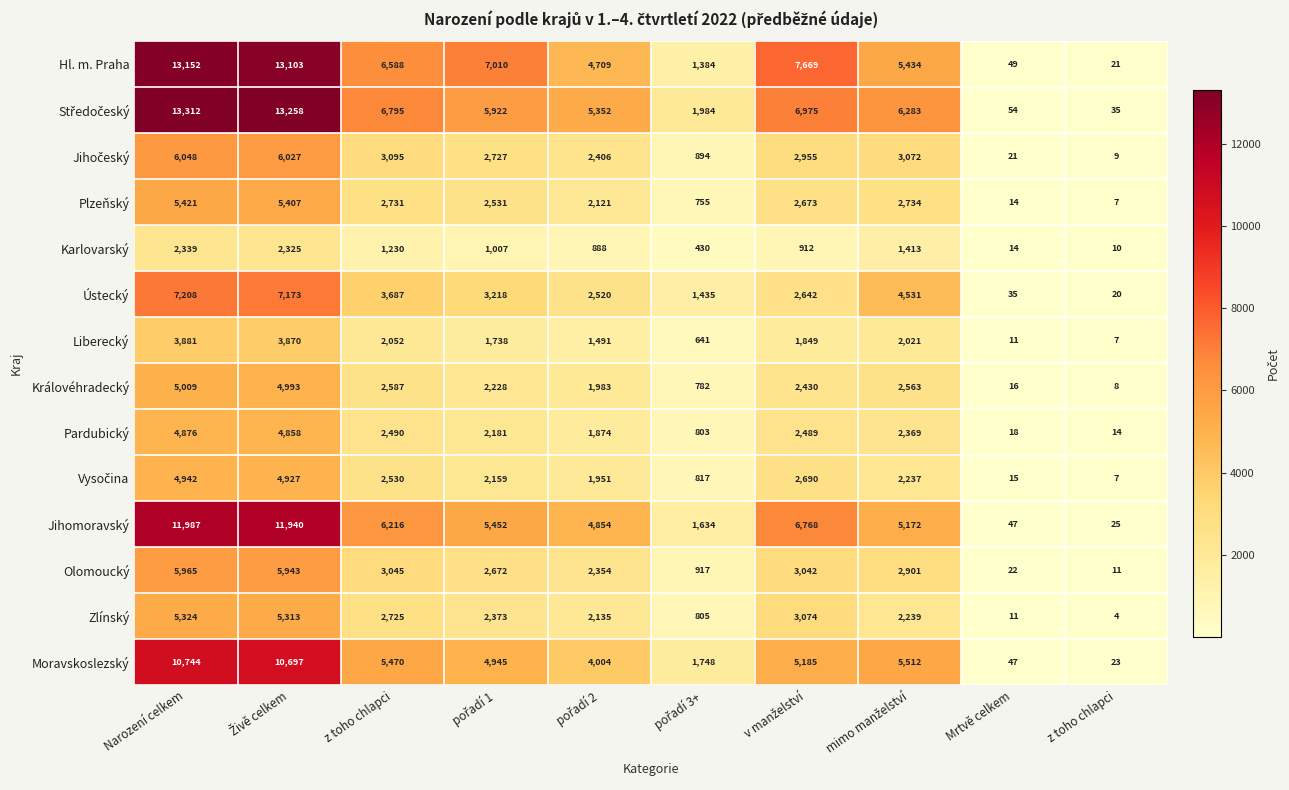

Count the number of data series in this chart.

14